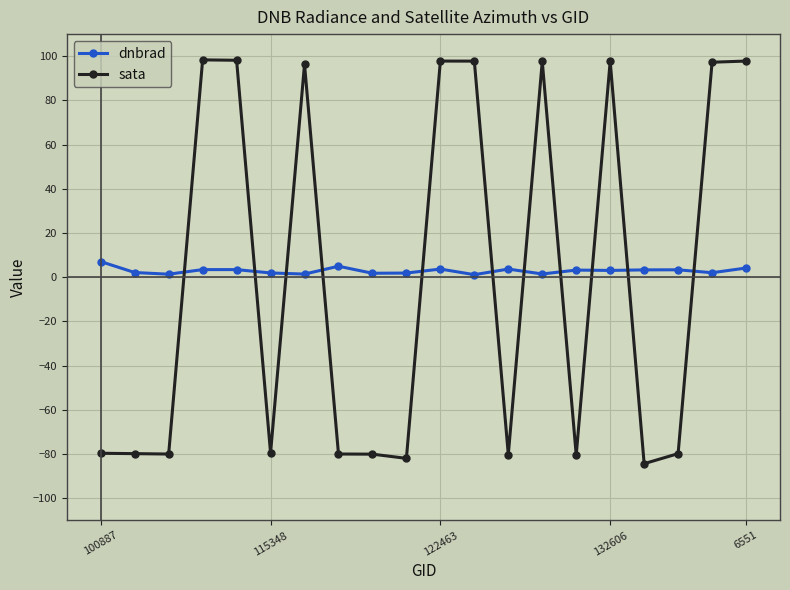

What is the average value of the dnbrad series?

3.0